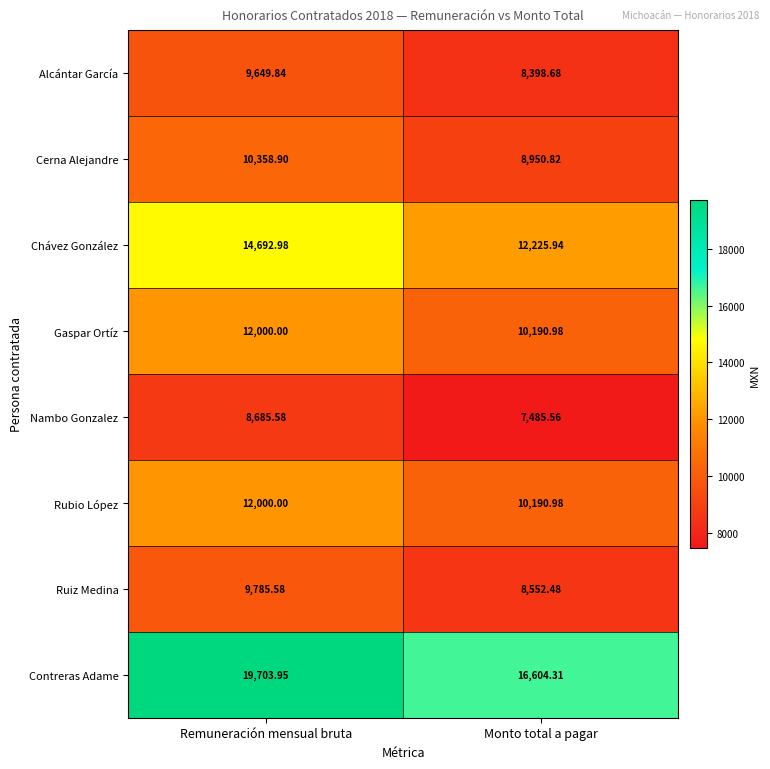

At which category does the chart reach its minimum across all series?

Monto total a pagar